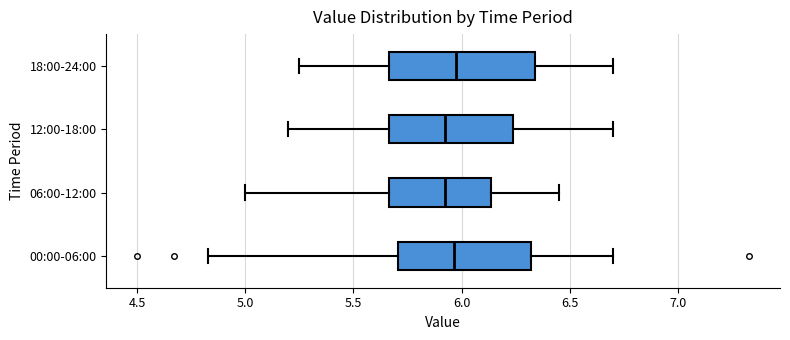

Which box is the widest, from its left edge to its right edge?

18:00-24:00